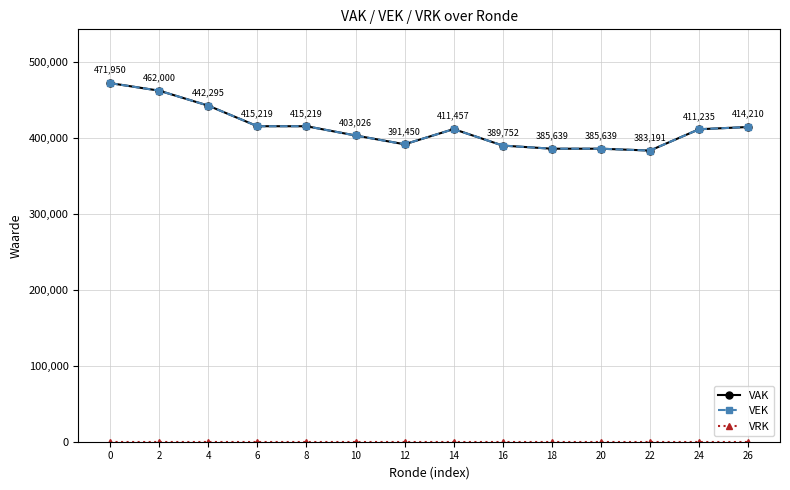

Reading left to right, extract all data points from this chart.

VAK: 0=471950	2=462000	4=442295	6=415219	8=415219	10=403026	12=391450	14=411457	16=389752	18=385639	20=385639	22=383191	24=411235	26=414210
VEK: 0=471950	2=462000	4=442295	6=415219	8=415219	10=403026	12=391450	14=411457	16=389752	18=385639	20=385639	22=383191	24=411235	26=414210
VRK: 0=0	2=0	4=0	6=0	8=0	10=0	12=0	14=0	16=0	18=0	20=0	22=0	24=0	26=0